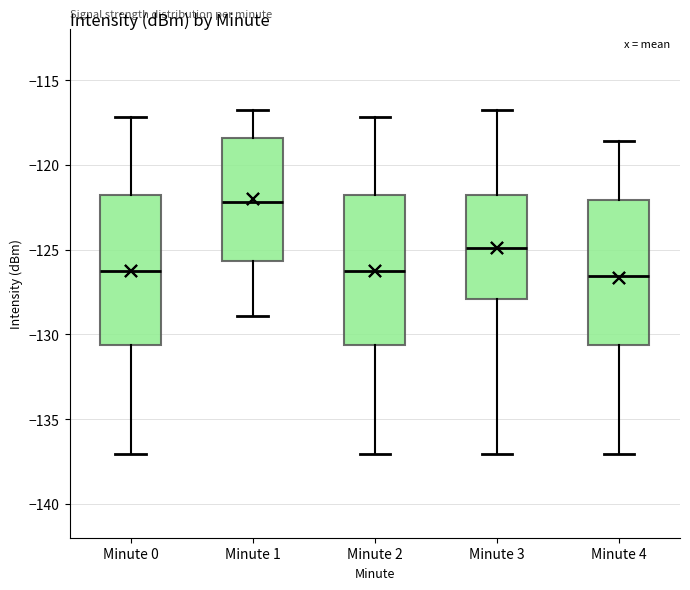

Where does the upper whisker of the box for Minute 2 end on the y-axis? The values are not printed on the chart, so give them approximately, as read against the axis.

-117.0